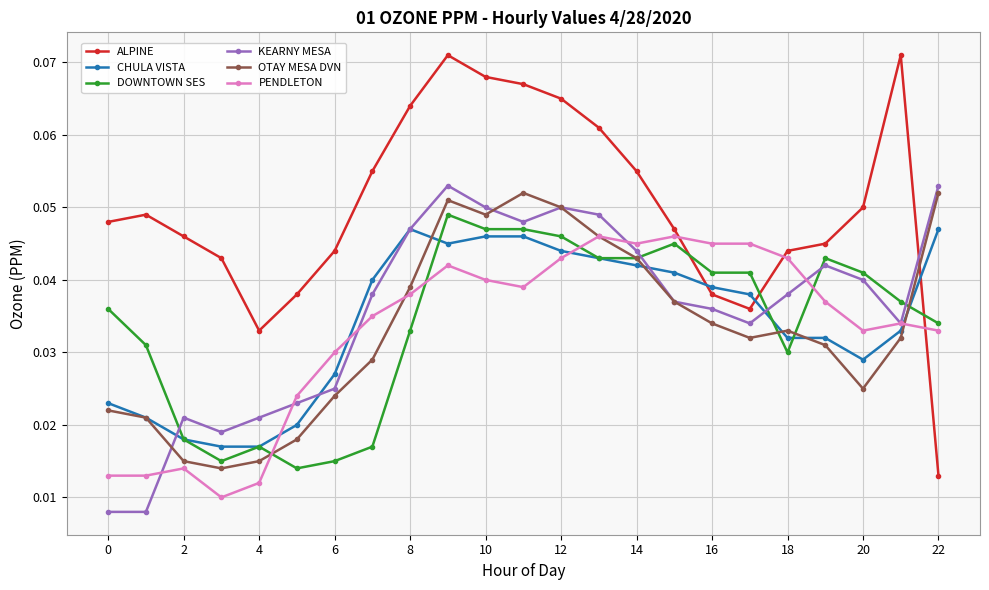

At how many categories does at least one series exceed 0?

23